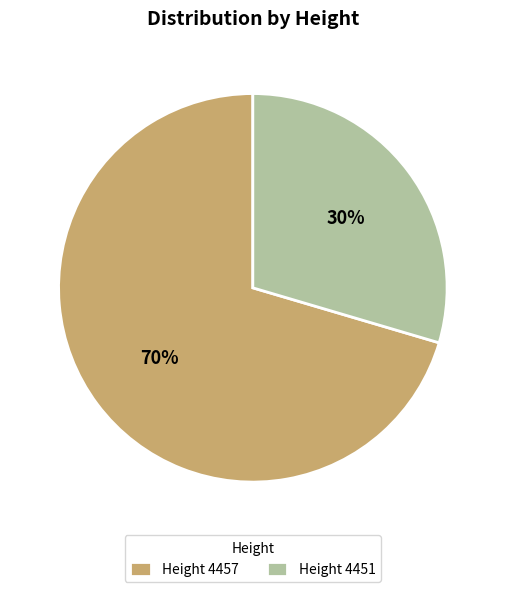

Which category has the smallest portion of the pie?

Height 4451